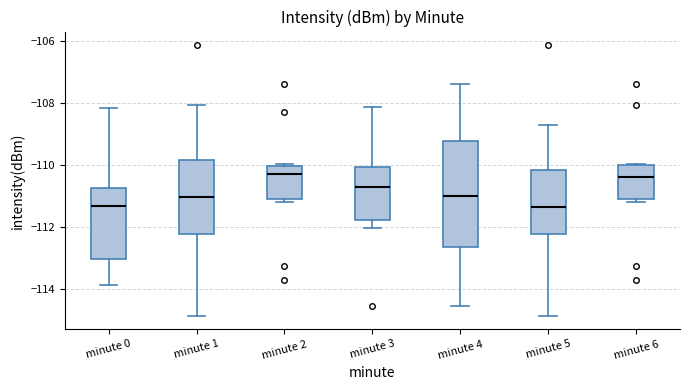

Comparing the boxes themselves (not the whiskers), which one is the tallest?

minute 4